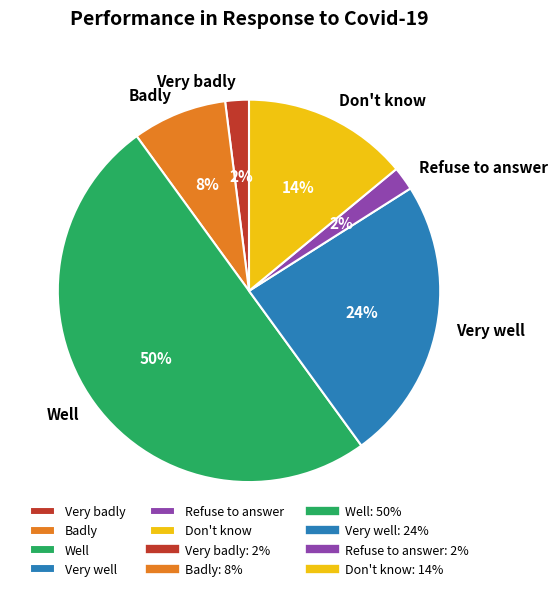

Is Very well the majority of the pie?

No